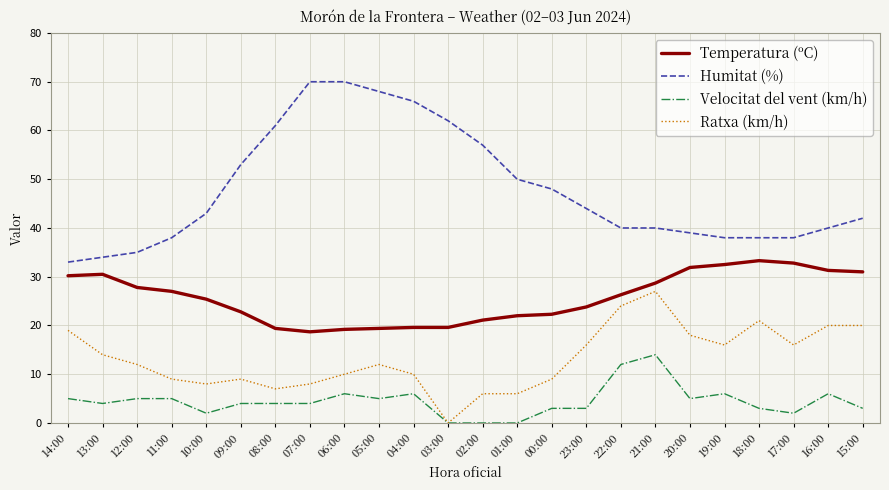

Does the chart display data point markers on the line(s)?

No